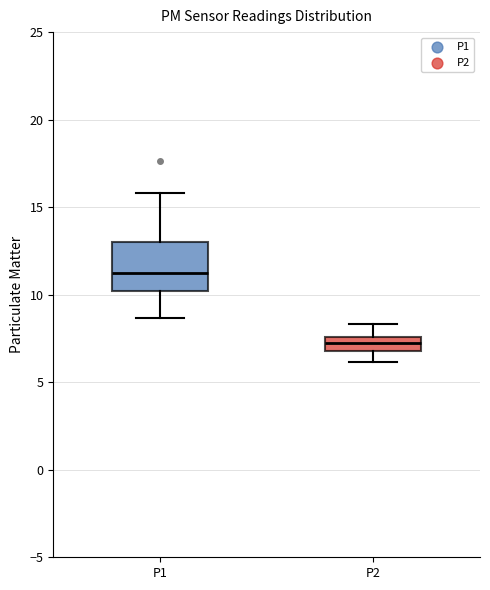

Where does the lower whisker of the box for P1 end on the y-axis? The values are not printed on the chart, so give them approximately, as read against the axis.

8.5